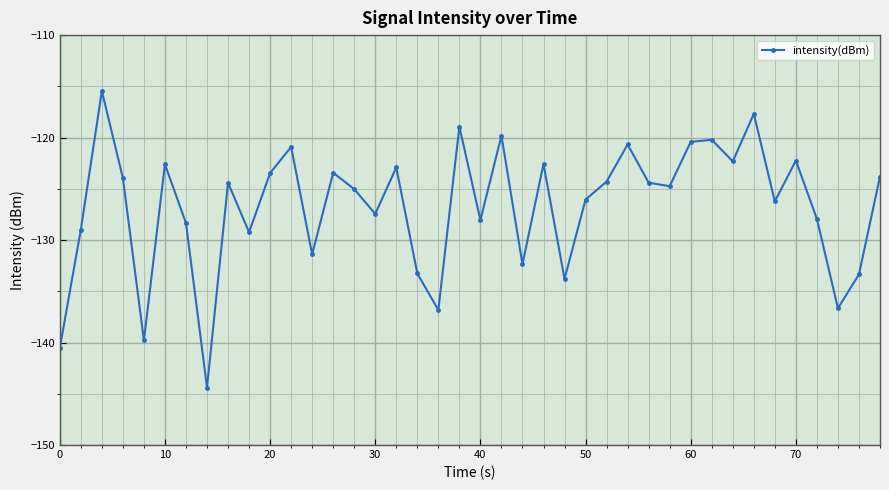

How many categories are shown in the chart?

40